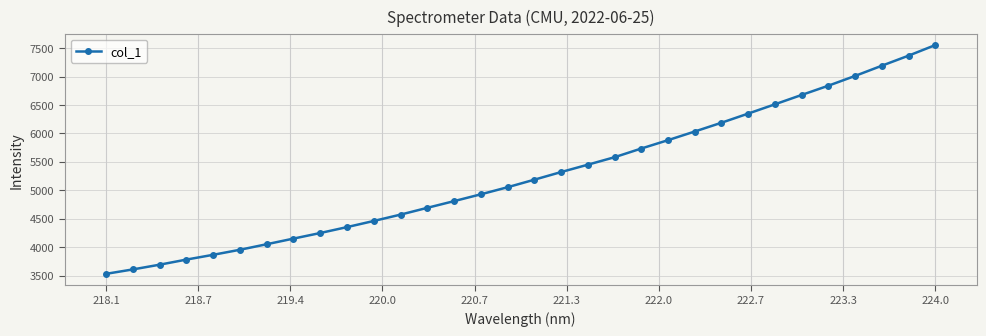

What is the value of the 10th point from the left?

4351.8